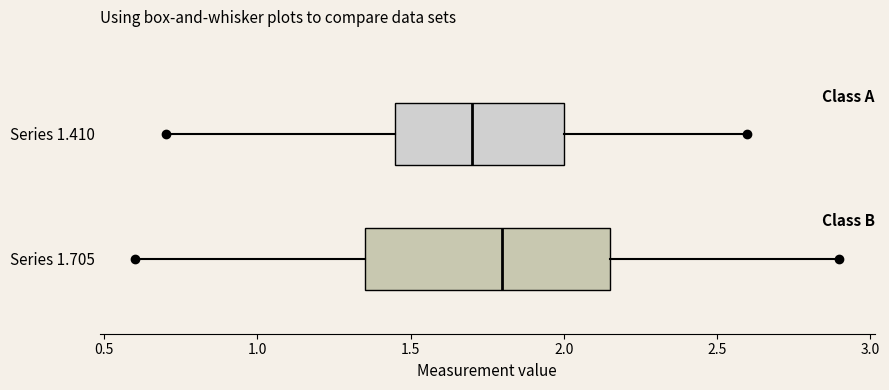

Reading bottom to top, transcribe this box plot: for each box, give where its median line is, the range the box spans, and where its two whiskers end, as read against the x-axis. The values are not printed on the chart, so give them approximately, as read against the axis.

Series 1.705: median 1.80, box 1.35 to 2.15, whiskers 0.60 to 2.90
Series 1.410: median 1.70, box 1.45 to 2.00, whiskers 0.70 to 2.60